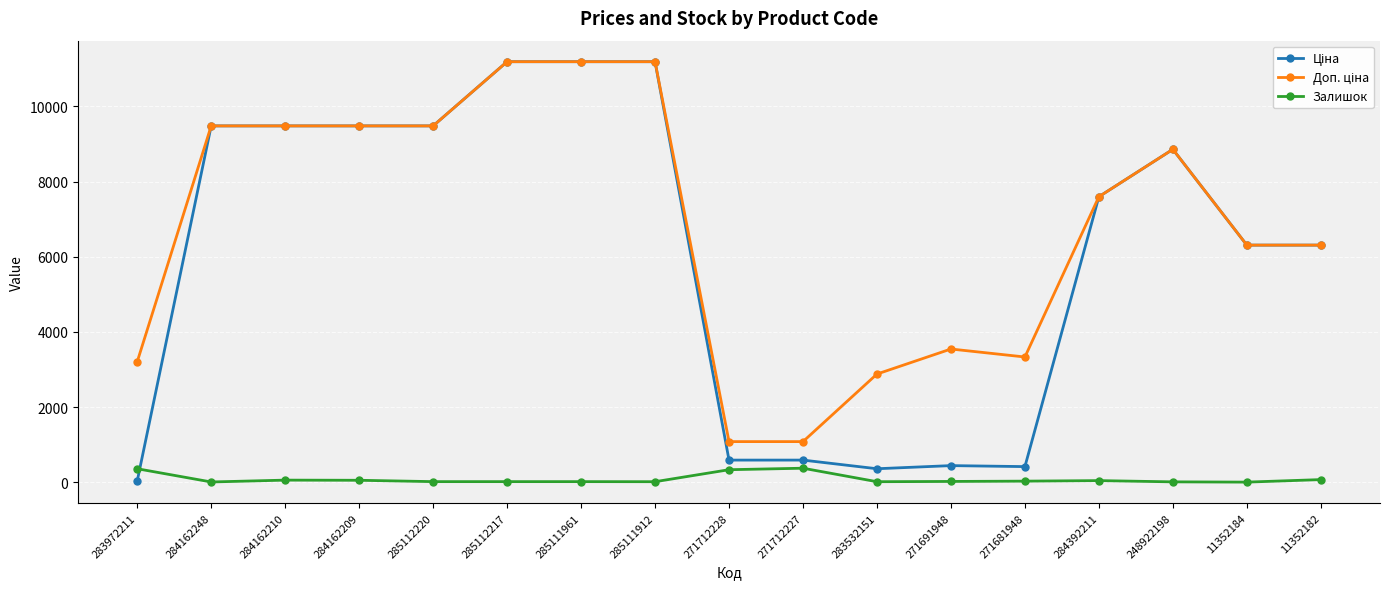

What is the spread (max minus min) of values at 271712227?

707.7